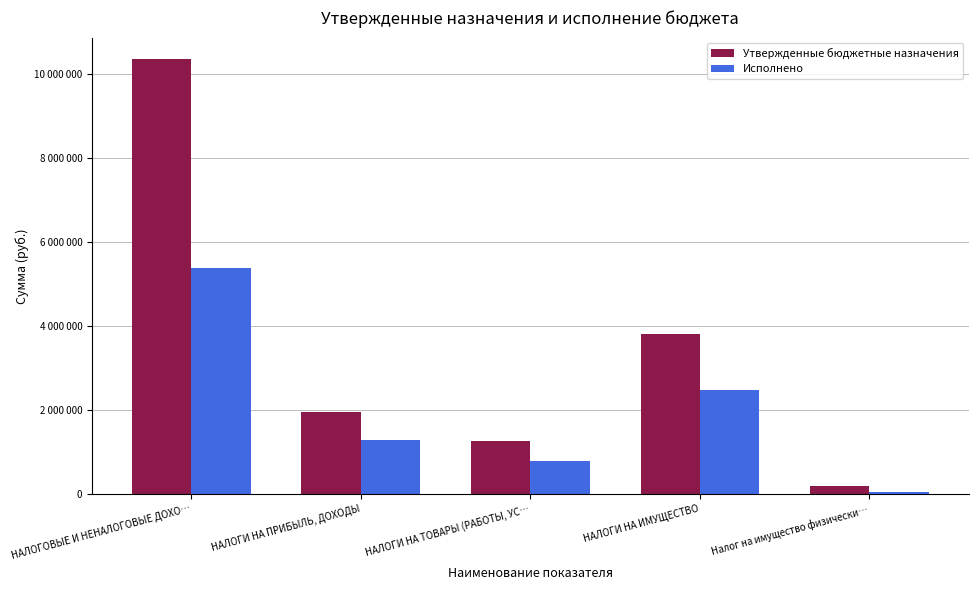

What is the total value across all series at НАЛОГИ НА ИМУЩЕСТВО?

6266108.5